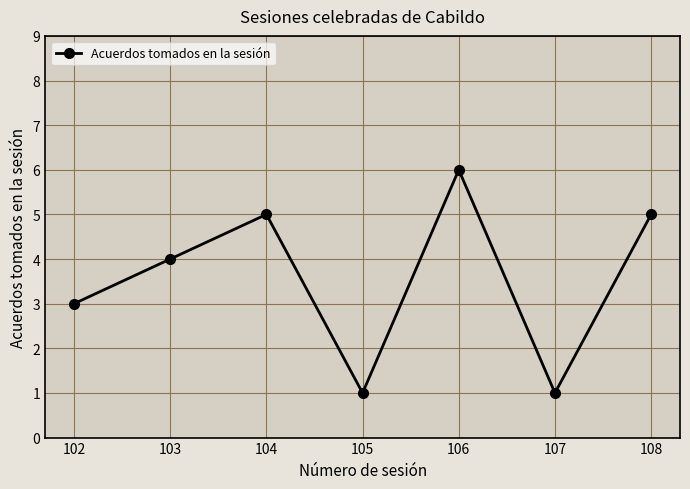

At which category does the data reach its first local peak?

104